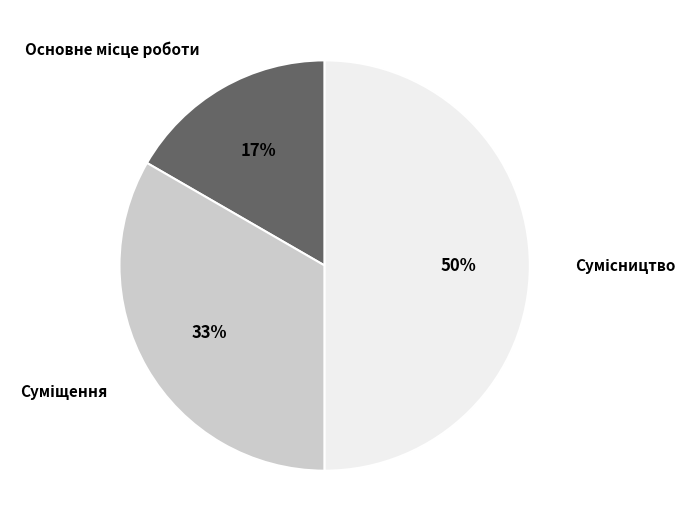

To the nearest percent, what is the average slice percentage?

33%